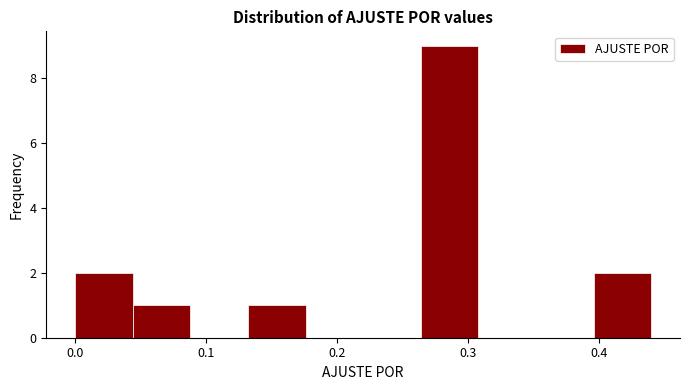

How tall is the bar that spans 0.044 to 0.088 on the x-axis? Neither the bar edges nor the heights are printed on the chart, so give them approximately, as read against the axes.

1